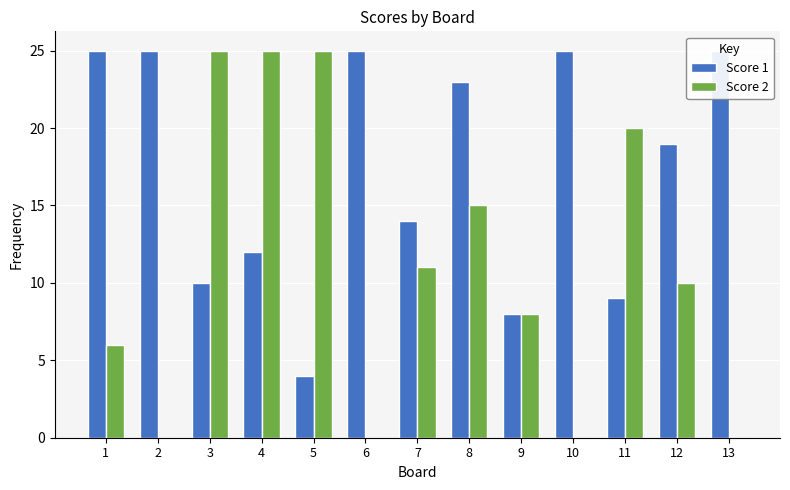

True or false: Score 1 has a value of 32 at 8.

False